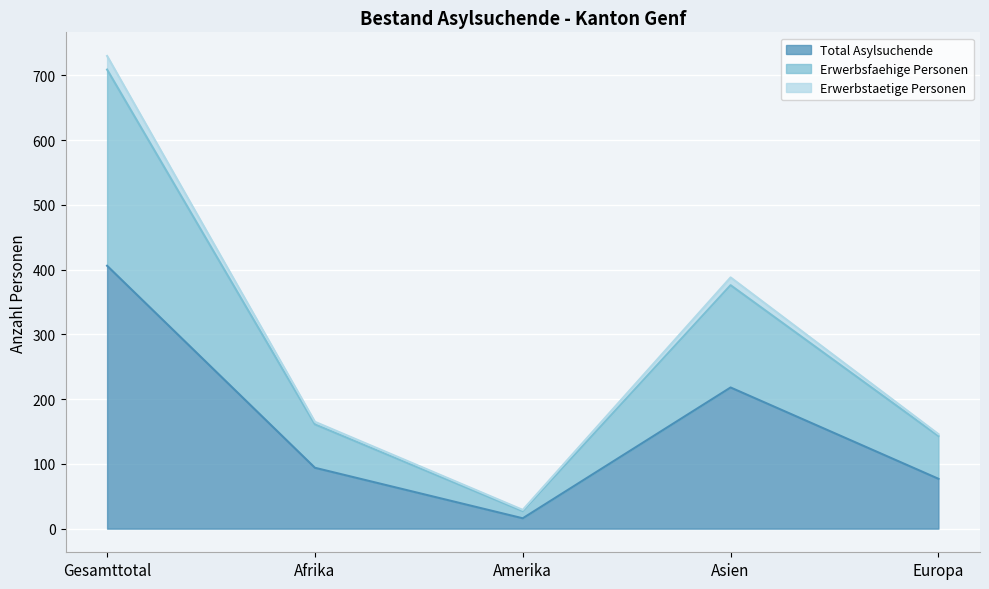

How many interior local valleys does the Total Asylsuchende series have?

1